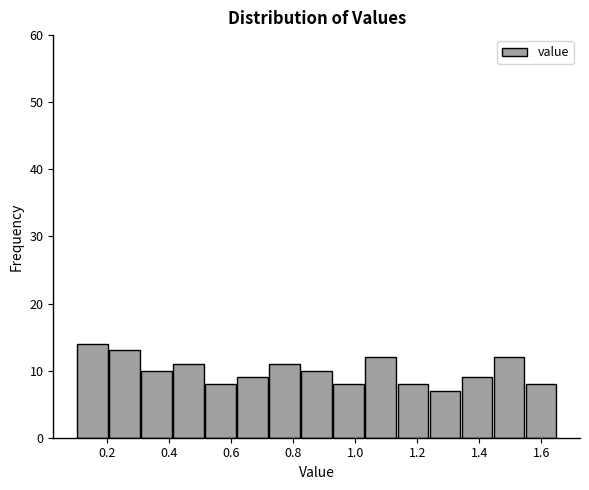

How tall is the bar that spans 0.52 to 0.62 on the x-axis? Neither the bar edges nor the heights are printed on the chart, so give them approximately, as read against the axes.

8